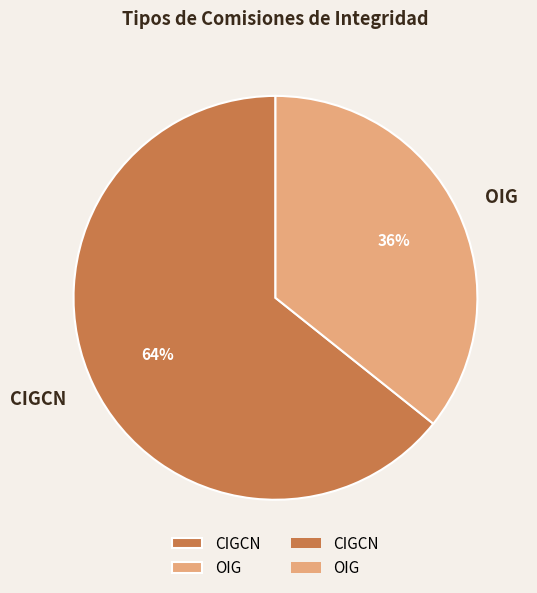

The CIGCN slice represents 64% of the pie. True or false?

True